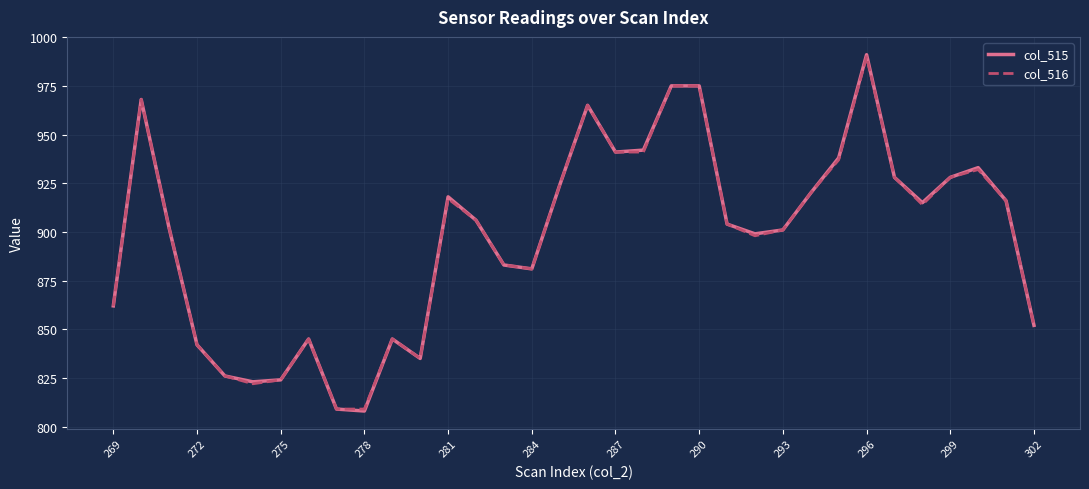

What is the greatest value displayed?

991